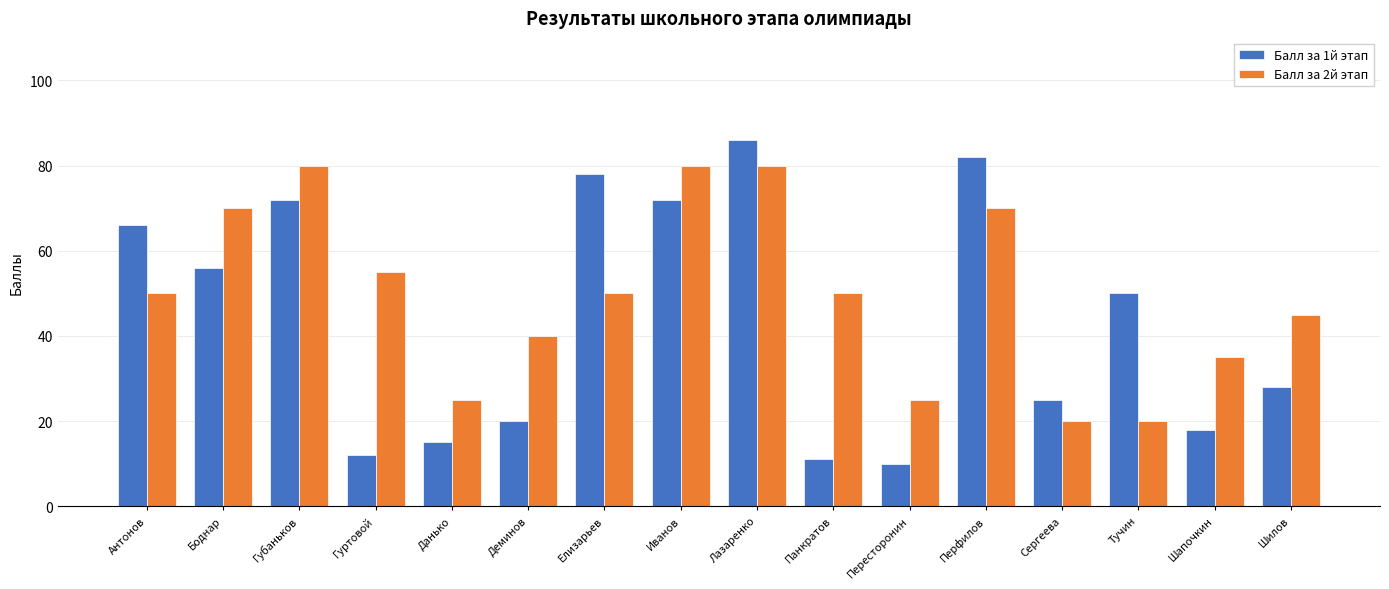

What is the label of the 4th bar from the left?

Гуртовой